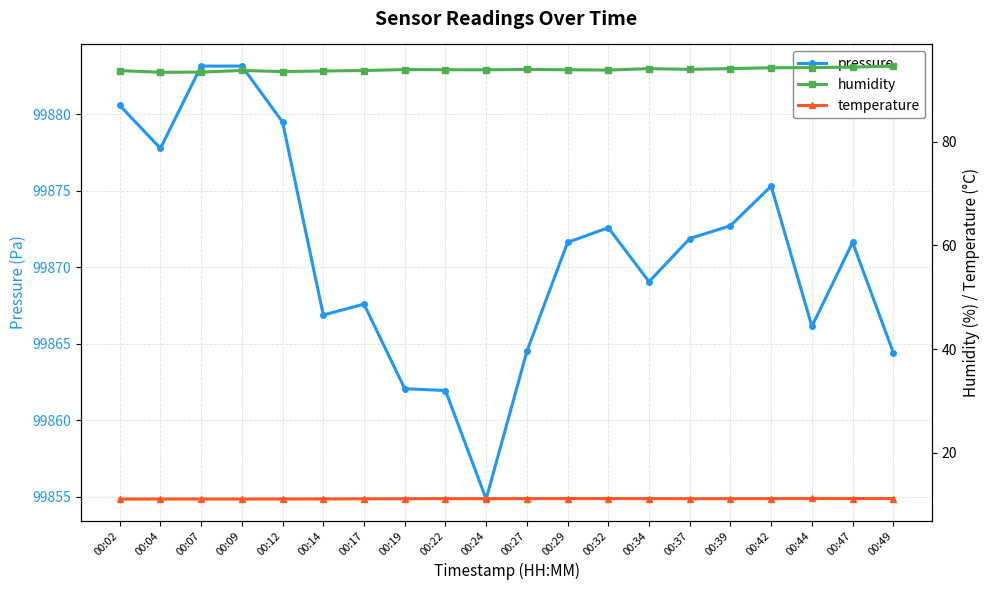

Does the chart display data point markers on the line(s)?

Yes